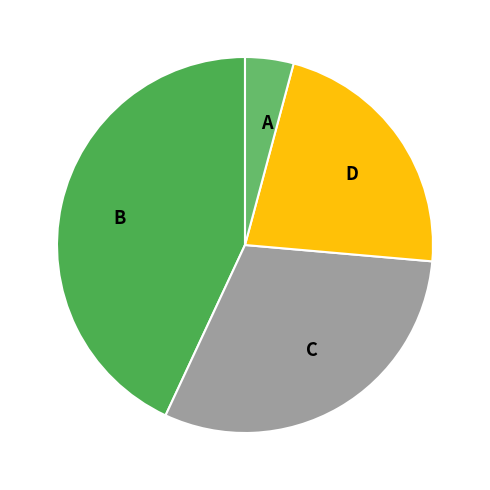

Between A and C, which is larger?

C